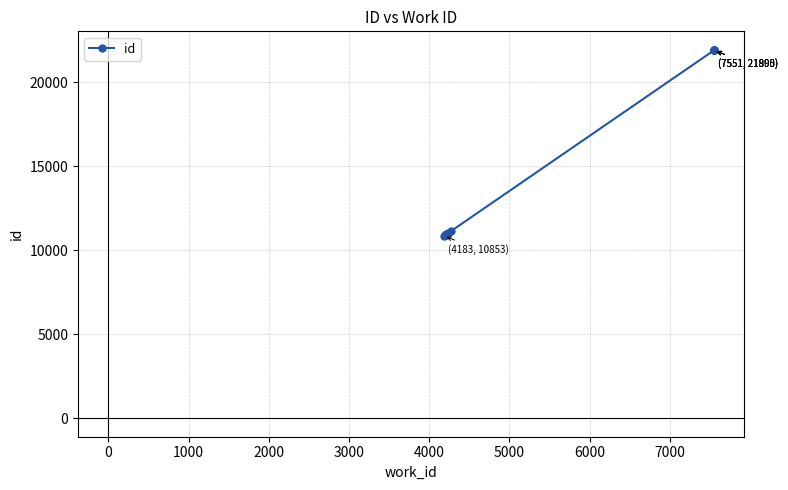

Reading right to left, transcribe all the data shown in this chart.

21927	21905	21893	21890	11124	11025	10965	10920	10907	10853